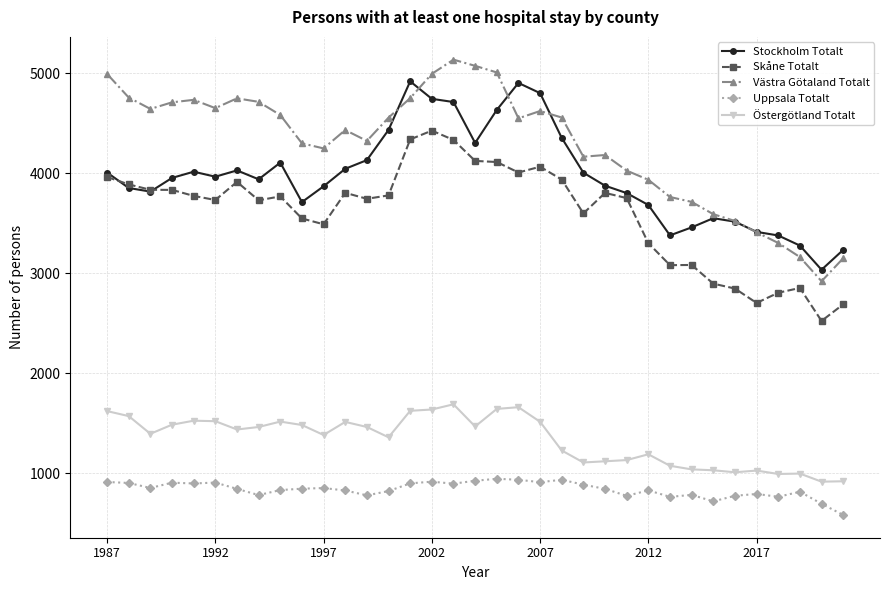

What is the minimum value for Uppsala Totalt?

582